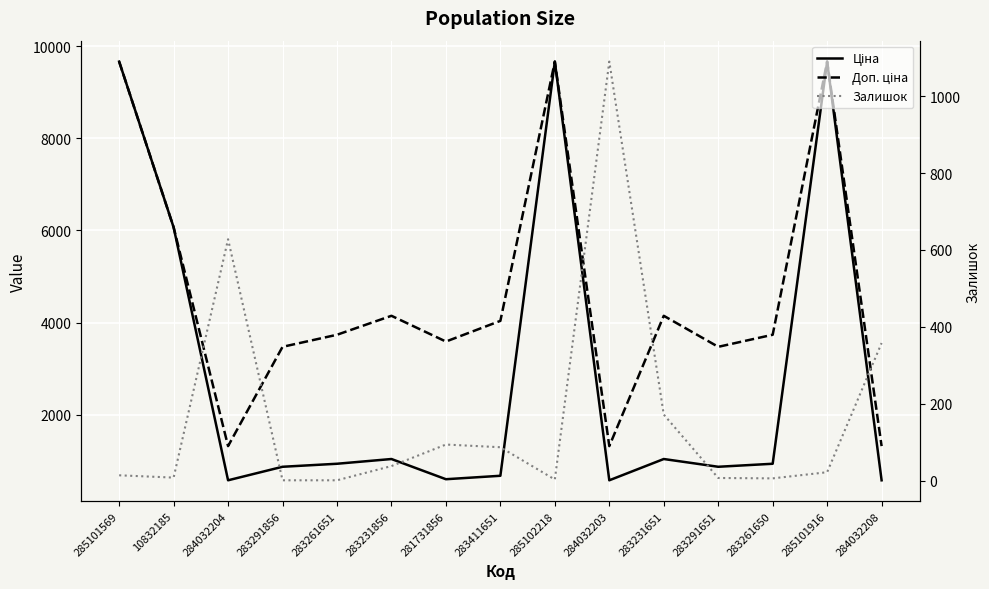

What are all the series names shown in the legend?

Ціна, Доп. ціна, Залишок